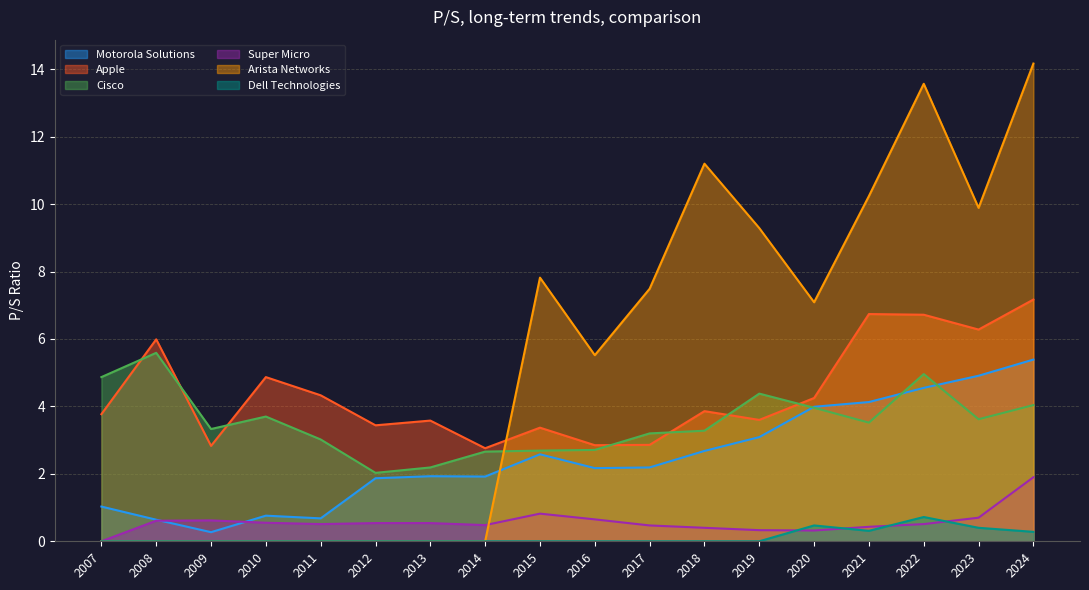

List the series in order of their peak value, lowest first.

Dell Technologies, Super Micro, Motorola Solutions, Cisco, Apple, Arista Networks